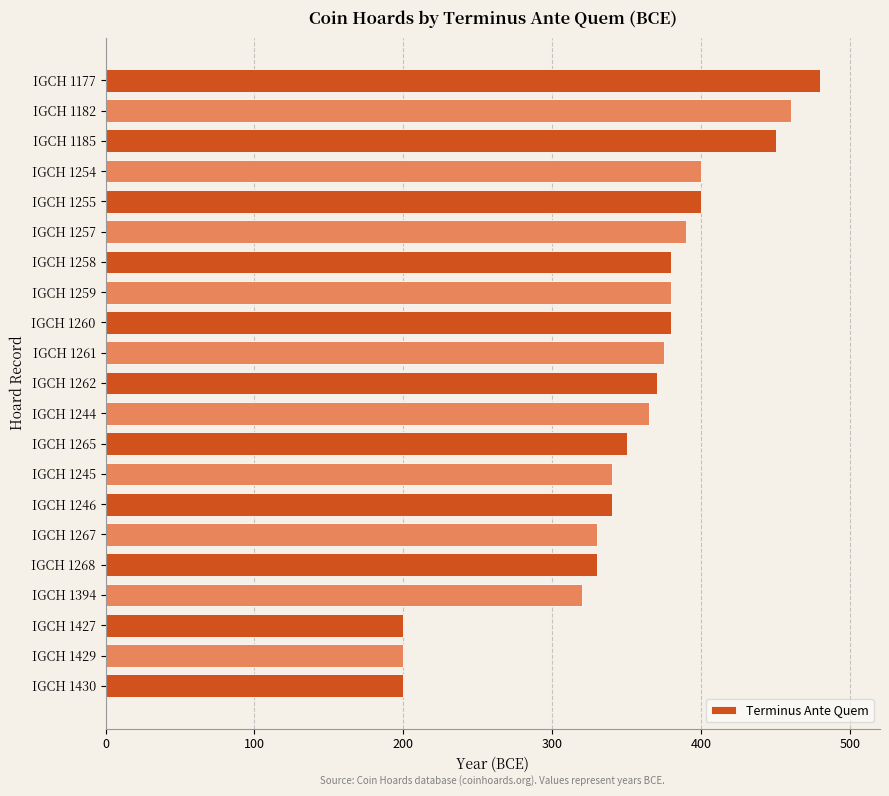

What is the sum of the values at IGCH 1182 and IGCH 1255?

860